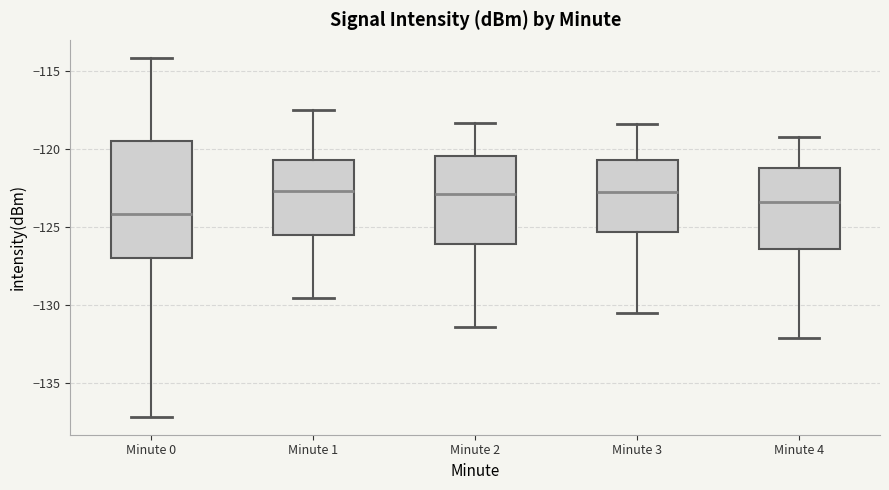

Reading left to right, transcribe this box plot: for each box, give where its median line is, the range the box spans, and where its two whiskers end, as read against the y-axis. The values are not printed on the chart, so give them approximately, as read against the axis.

Minute 0: median -124.0, box -127.0 to -119.5, whiskers -137.0 to -114.0
Minute 1: median -122.5, box -125.5 to -120.5, whiskers -129.5 to -117.5
Minute 2: median -123.0, box -126.0 to -120.5, whiskers -131.5 to -118.5
Minute 3: median -122.5, box -125.5 to -120.5, whiskers -130.5 to -118.5
Minute 4: median -123.5, box -126.5 to -121.0, whiskers -132.0 to -119.0